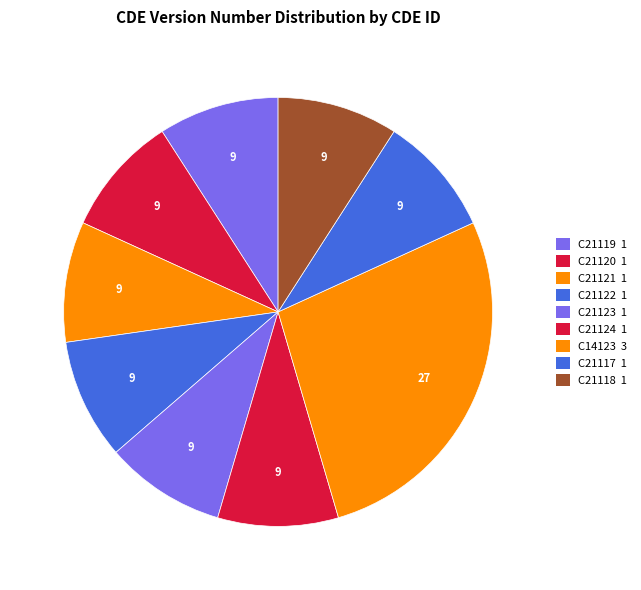

To the nearest percent, what portion does C21120 represent?

9%